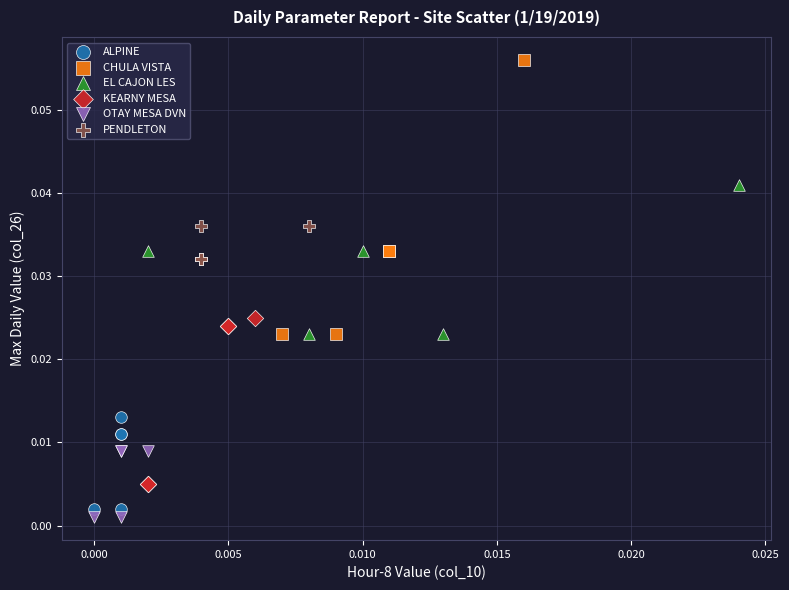

Which series contains the lowest Y value?

OTAY MESA DVN